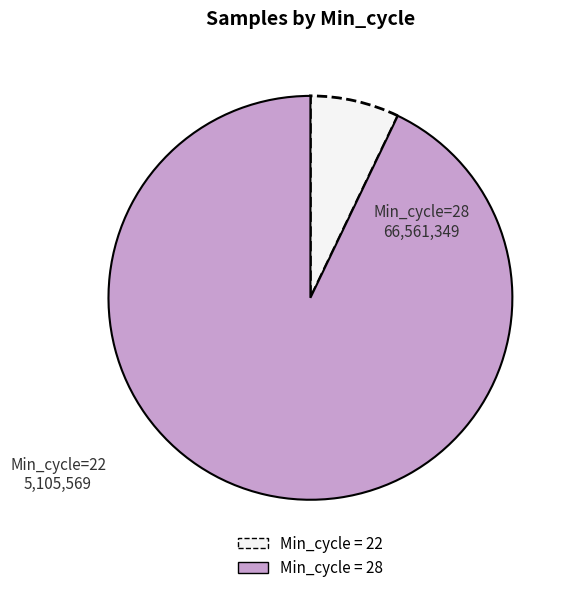

Is there a majority slice in this chart?

Yes